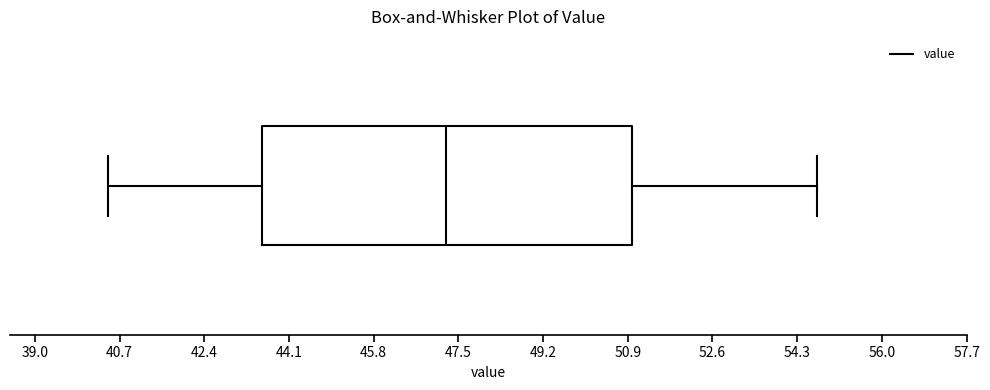

Transcribe this box plot: give where the median line is, the range the box spans, and where the two whiskers end, as read against the x-axis. The values are not printed on the chart, so give them approximately, as read against the axis.

median 47.2, box 43.6 to 51.0, whiskers 40.4 to 54.8